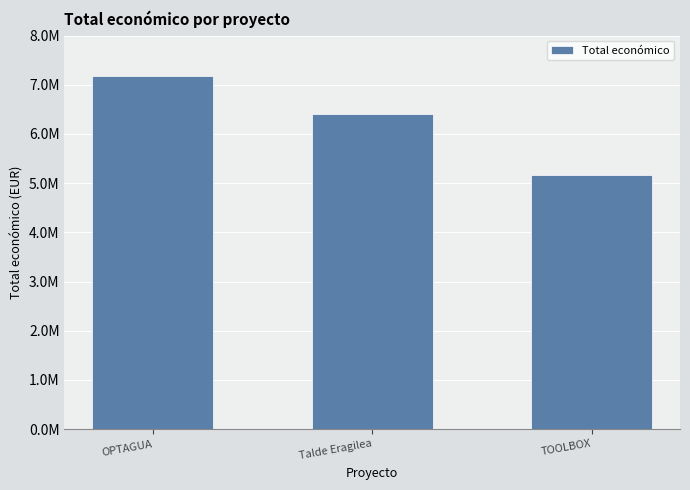

What is the label of the 1st bar from the right?

TOOLBOX